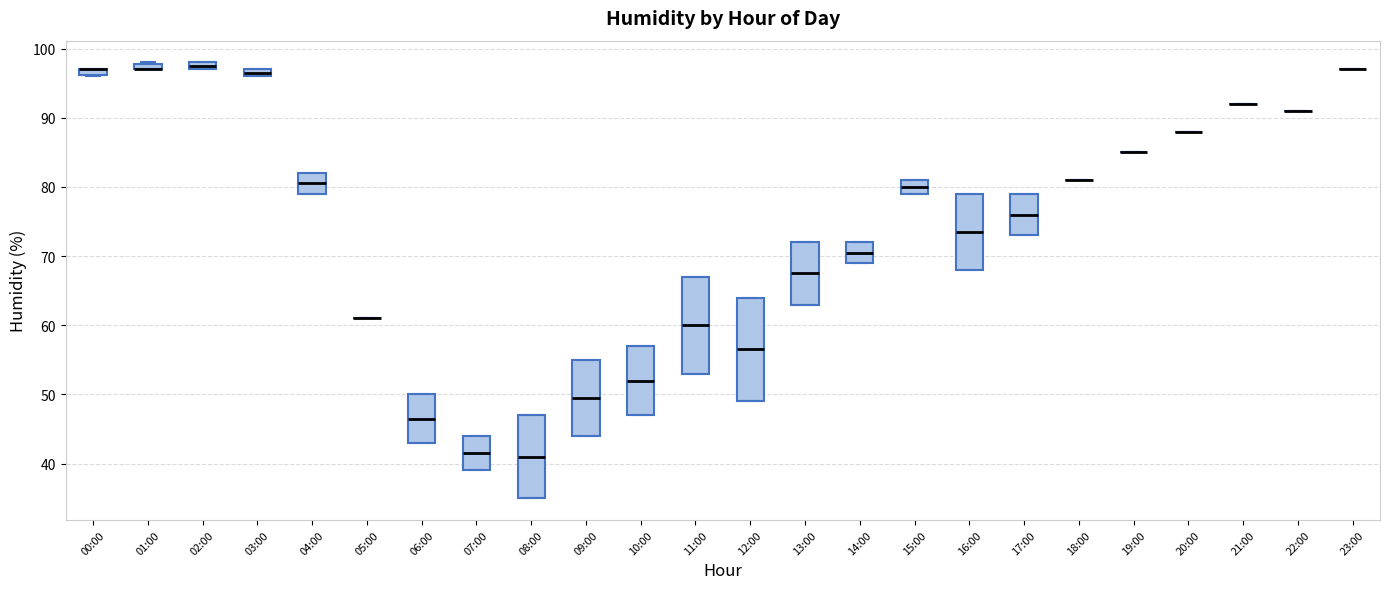

Which box is the tallest, from its lower edge to its upper edge?

12:00